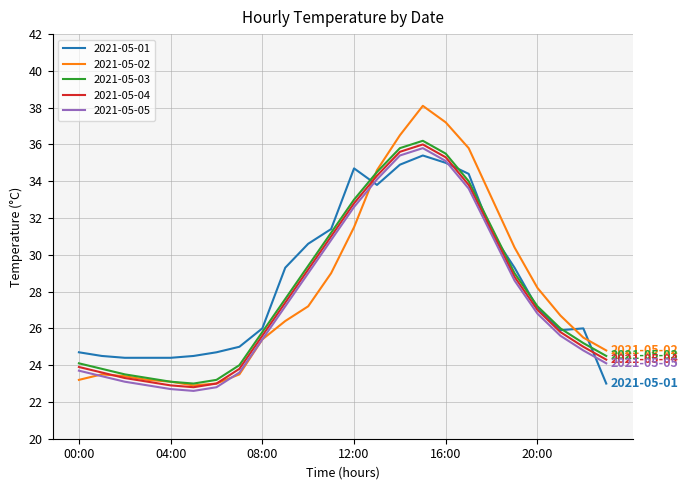

What is the minimum value shown in the chart?

22.6